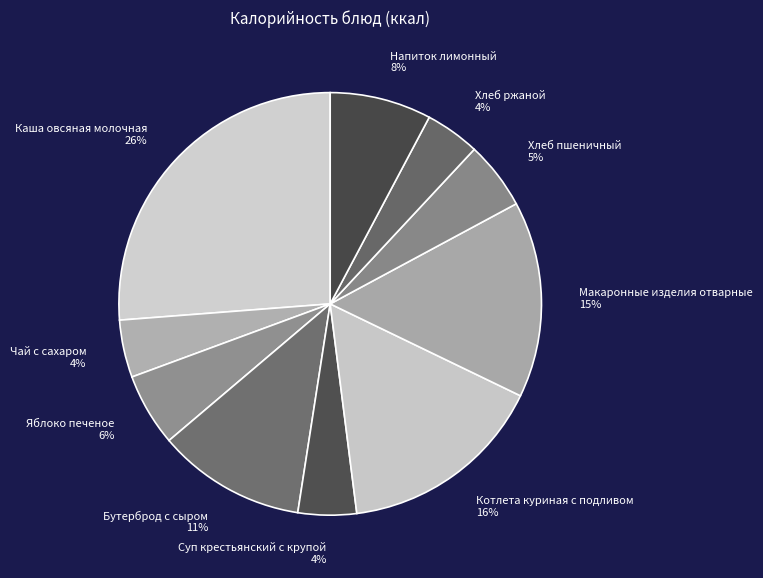

What is the ratio of the value at Котлета куриная с подливом to the value at Напиток лимонный?

2.0